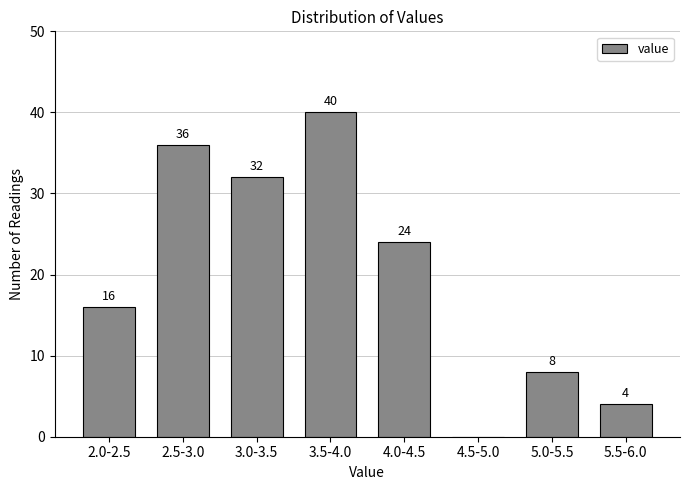

Is it true that the value at 5.5-6.0 is 4?

True